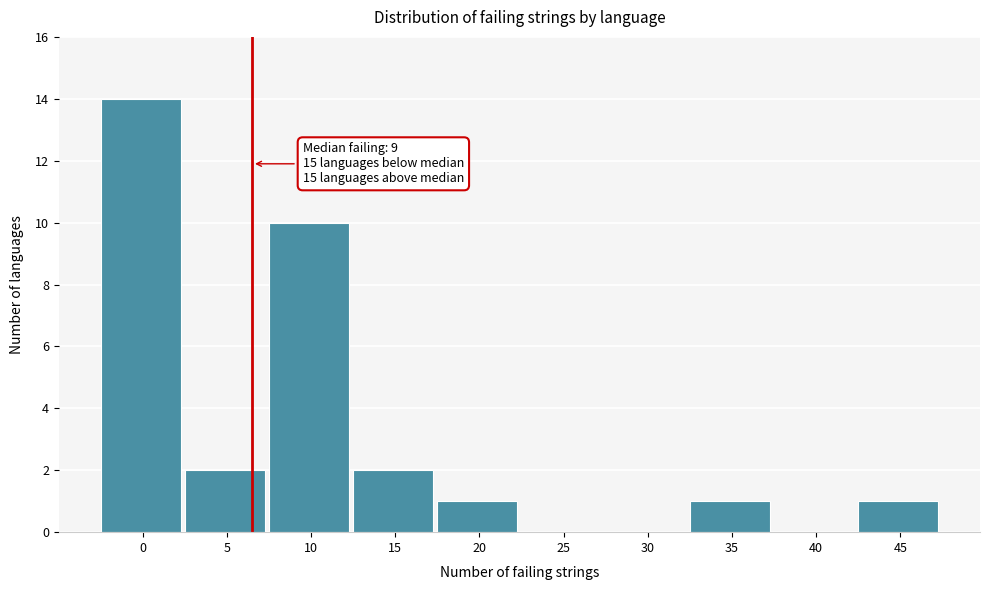

Reading left to right, extract all data points from this chart.

0=14	5=2	10=10	15=2	20=1	25=0	30=0	35=1	40=0	45=1